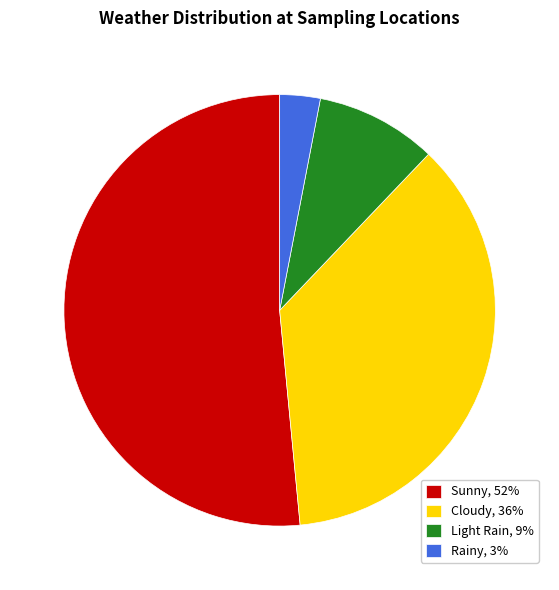

True or false: Rainy, 3% accounts for 12% of the total.

False